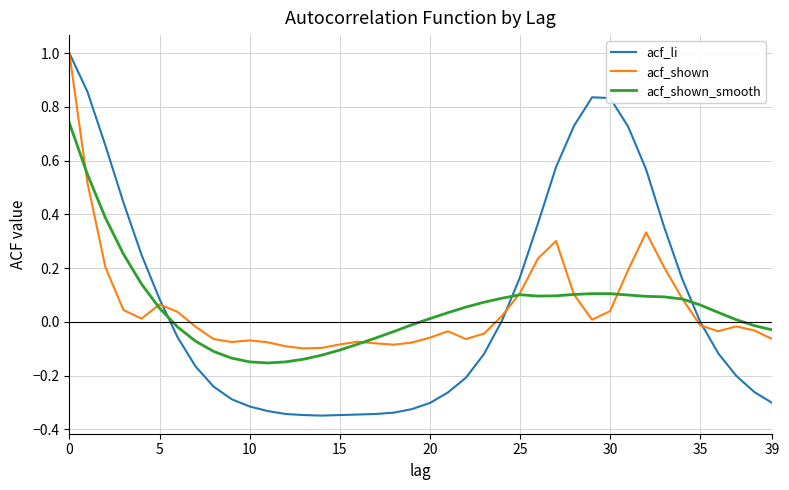

Which series has the largest range (max minus min)?

acf_li